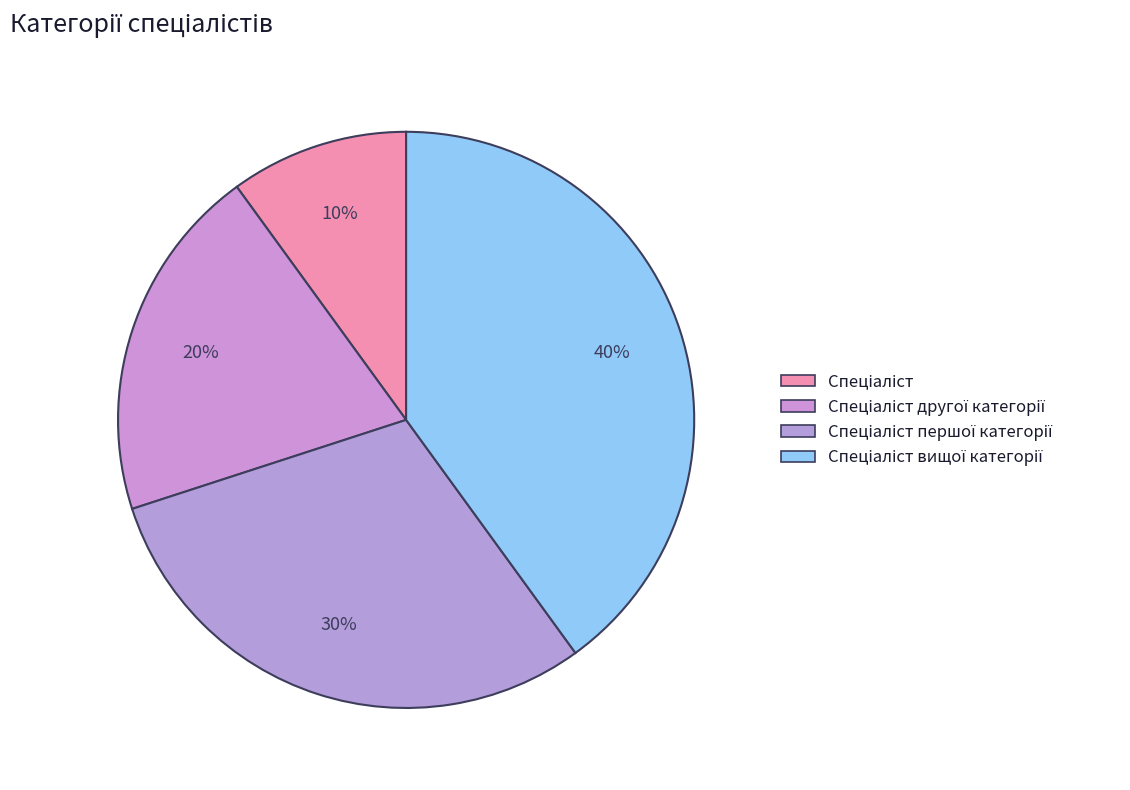

How much of the chart is everything except Спеціаліст другої категорії?

80.0%